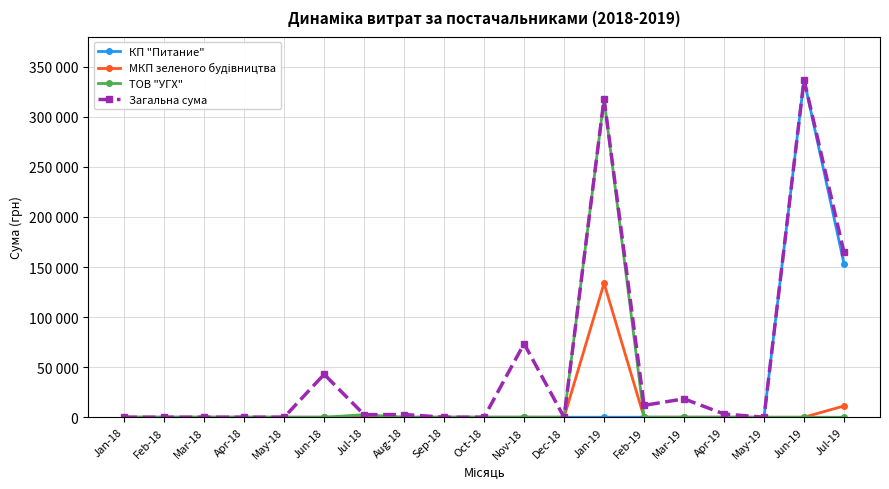

Does the chart have visible grid lines?

Yes